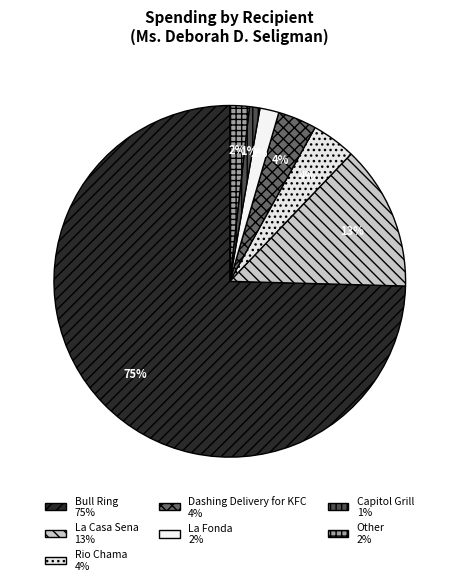

To the nearest percent, what percentage of the pie is Capitol Grill?

1%